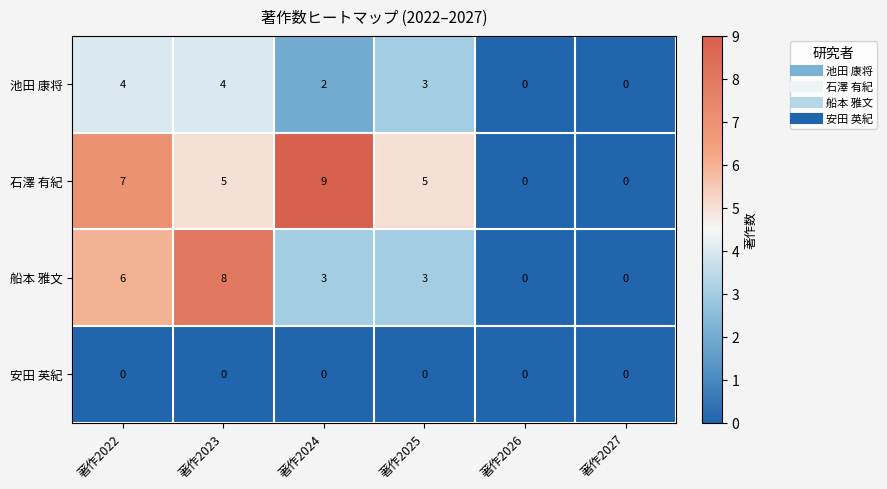

Count the 石澤 有紀 values in the range 0 to 7.

5